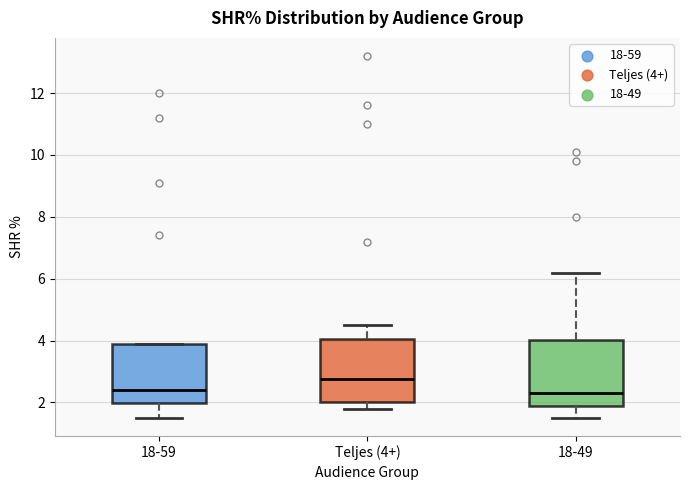

Reading left to right, transcribe this box plot: for each box, give where its median line is, the range the box spans, and where its two whiskers end, as read against the y-axis. The values are not printed on the chart, so give them approximately, as read against the axis.

18-59: median 2.4, box 2.0 to 4.0, whiskers 1.6 to 4.0
Teljes (4+): median 2.8, box 2.0 to 4.0, whiskers 1.8 to 4.6
18-49: median 2.4, box 1.8 to 4.0, whiskers 1.6 to 6.2